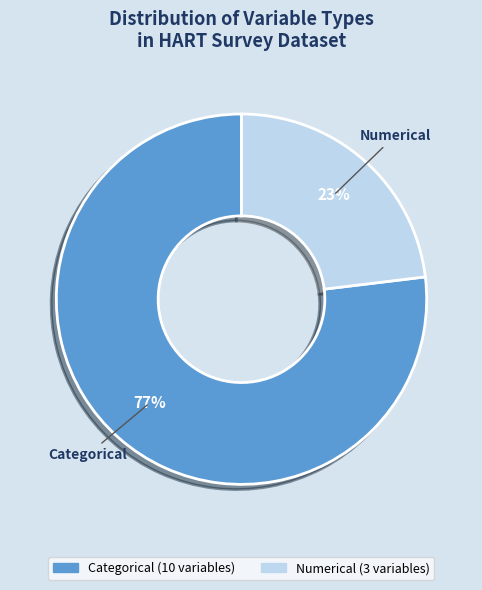

How many slices are in this pie chart?

2